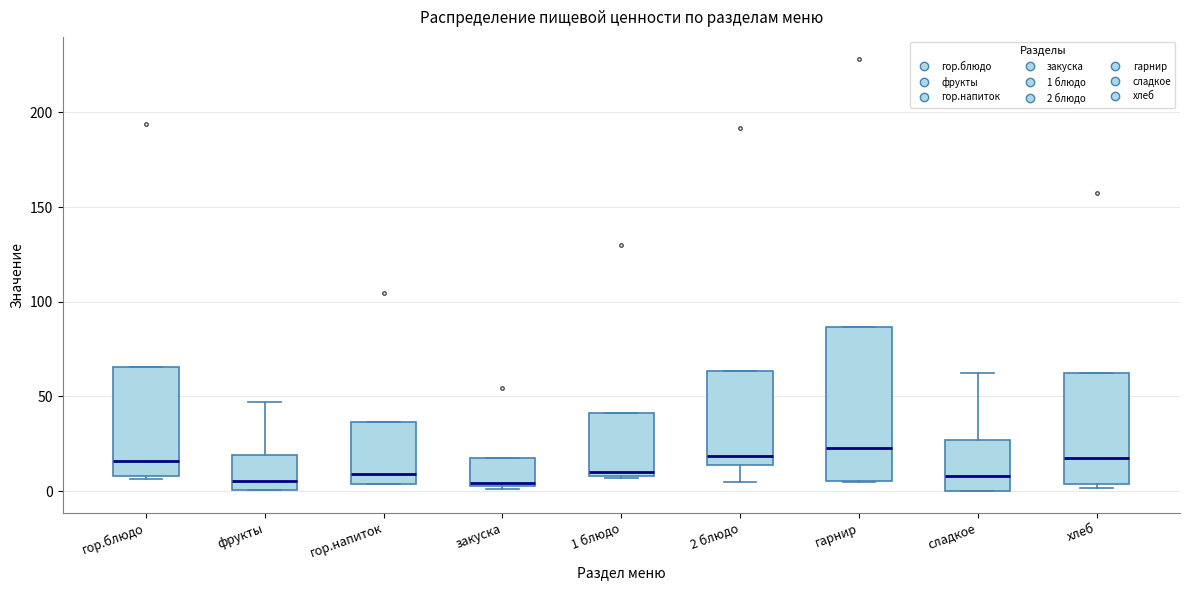

Reading left to right, read every box against the y-axis: the position of its median line, the range the box covers, and the ends of its whiskers. The values are not printed on the chart, so give them approximately, as read against the axis.

гор.блюдо: median 15, box 10 to 65, whiskers 5 to 65
фрукты: median 5, box 0 to 20, whiskers 0 to 45
гор.напиток: median 10, box 5 to 35, whiskers 5 to 35
закуска: median 5 (just above the box's lower edge), box 5 to 20, whiskers 0 to 20
1 блюдо: median 10 (just above the box's lower edge), box 10 to 40, whiskers 5 to 40
2 блюдо: median 20, box 15 to 65, whiskers 5 to 65
гарнир: median 25, box 5 to 85, whiskers 5 to 85
сладкое: median 10, box 0 to 25, whiskers 0 to 60
хлеб: median 20, box 5 to 60, whiskers 0 to 60